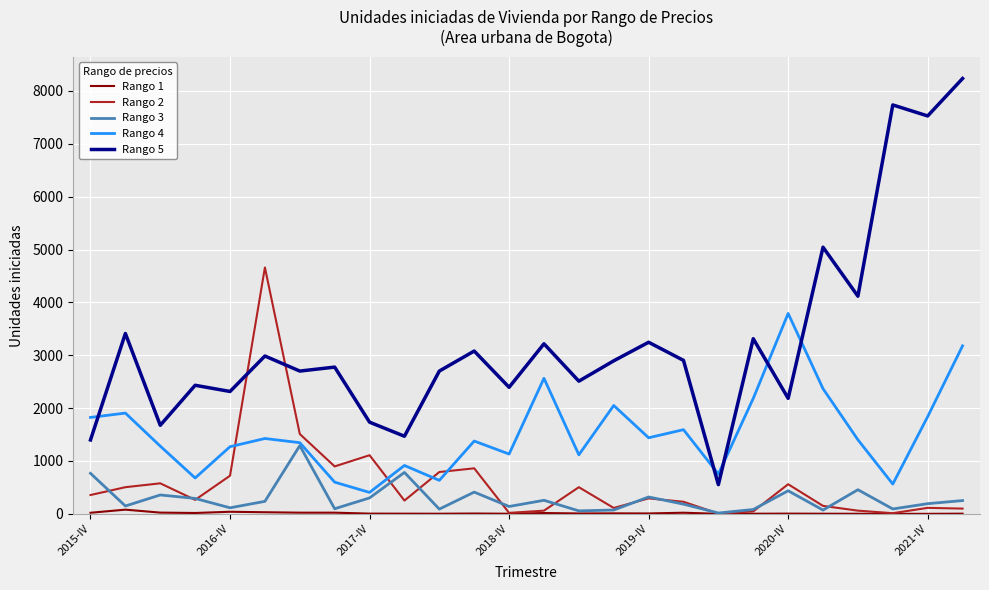

Which series has the largest range (max minus min)?

Rango 5